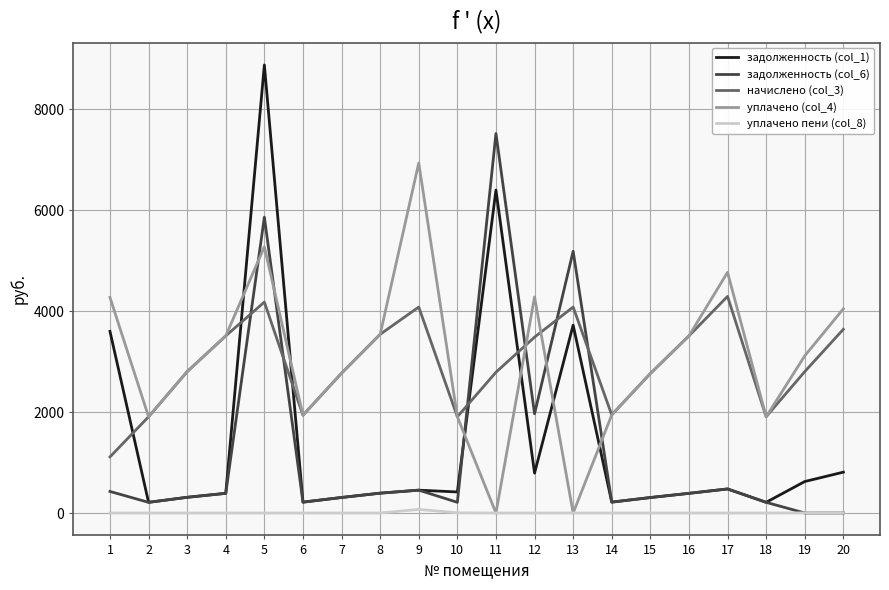

What are all the series names shown in the legend?

задолженность (col_1), задолженность (col_6), начислено (col_3), уплачено (col_4), уплачено пени (col_8)